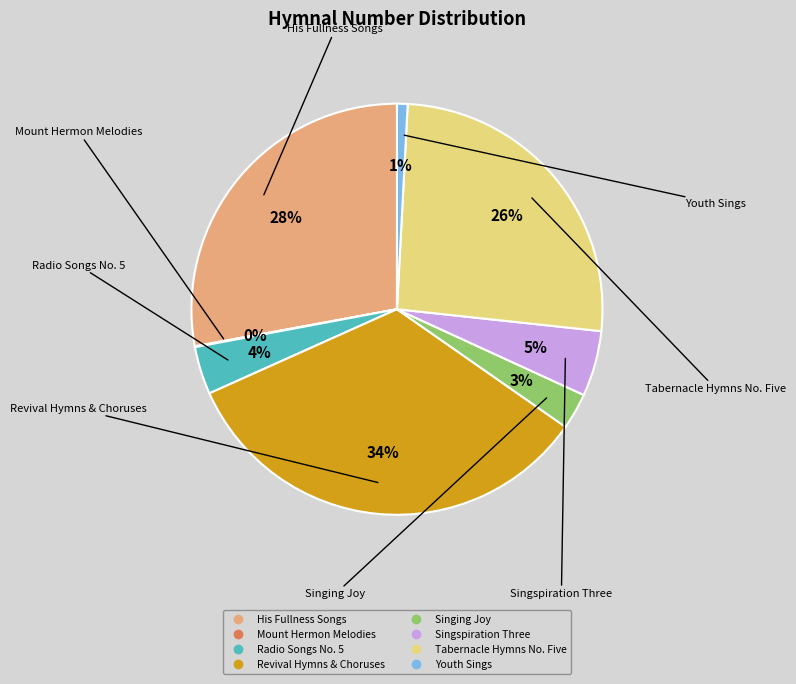

To the nearest percent, what is the difference between the largest and smallest slice percentages?

34%